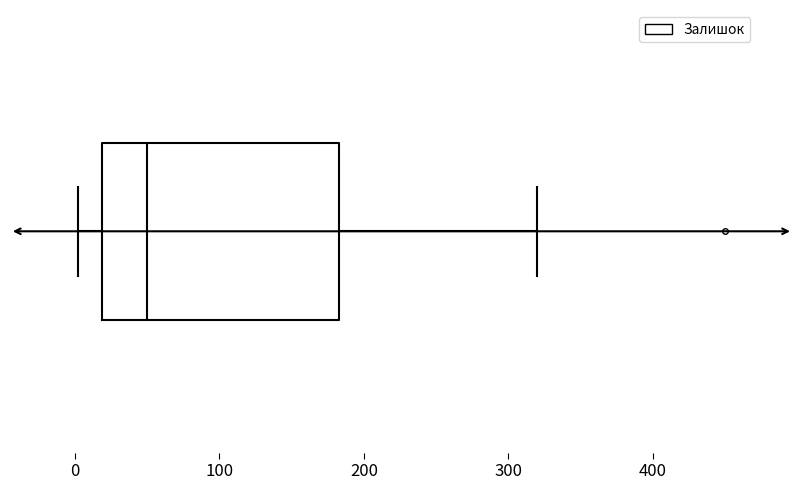

Read this box plot against the x-axis: the position of the median line, the range covered by the box, and the ends of both whiskers. The values are not printed on the chart, so give them approximately, as read against the axis.

median 50, box 20 to 180, whiskers 0 to 320